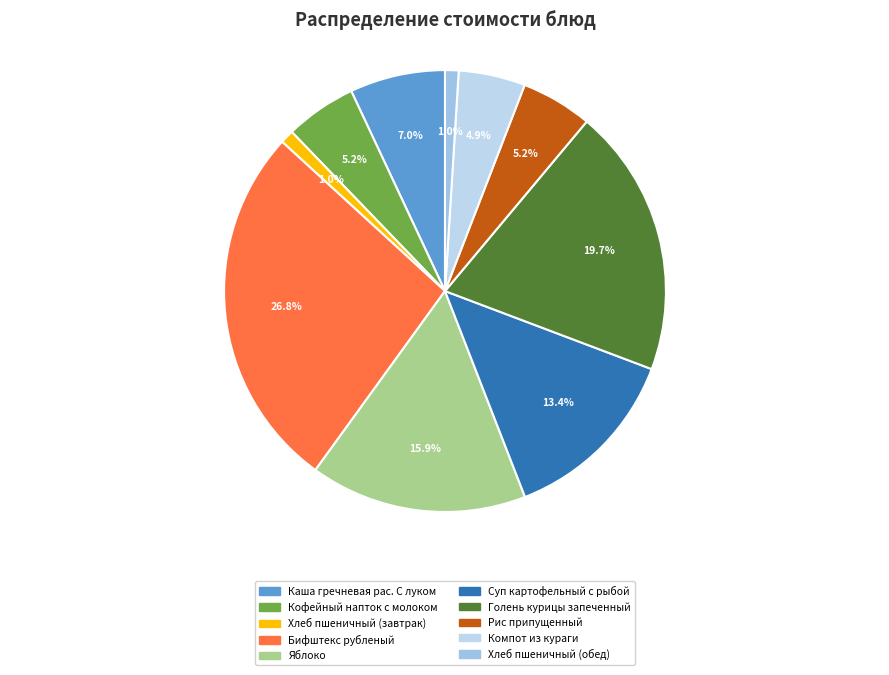

The Каша гречневая рас. С луком slice represents 7% of the pie. True or false?

True